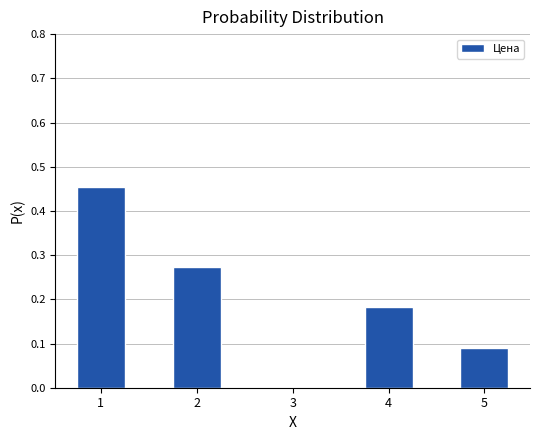

Between 4 and 5, which is larger?

4